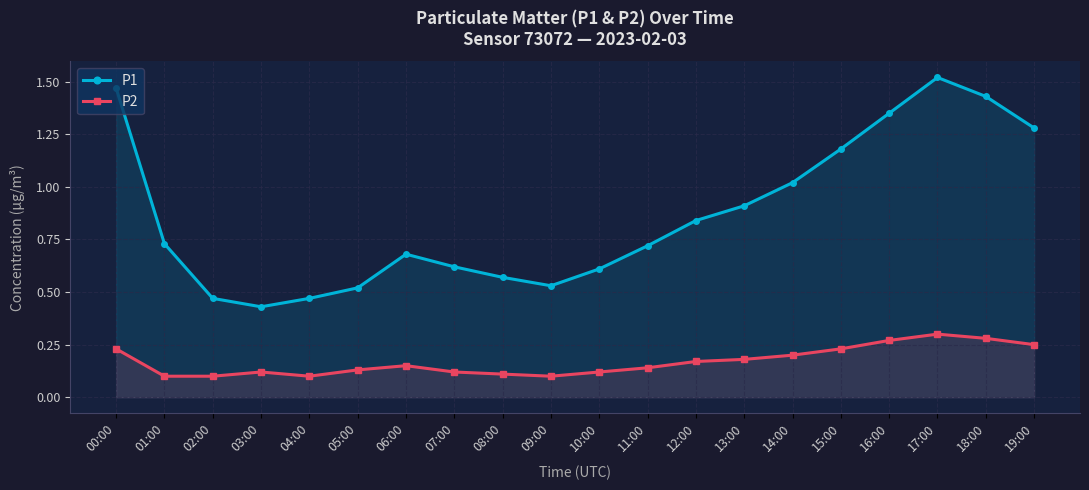

Rank the series by their average value, from lowest to highest.

P2, P1